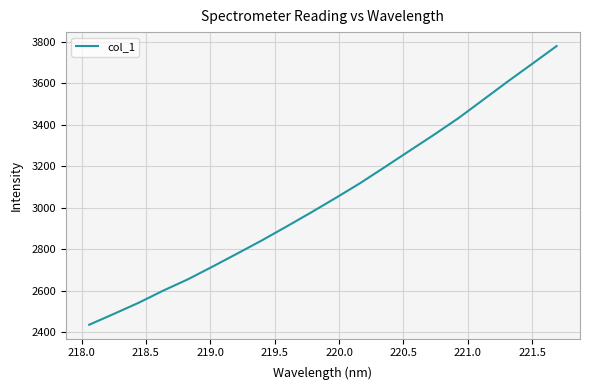

What is the minimum value shown in the chart?

2436.1